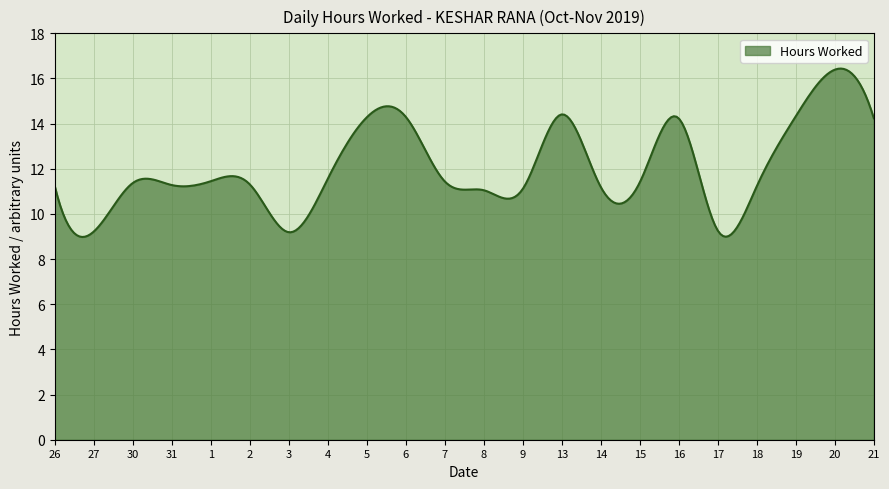

What is the difference between the maximum and minimum values?

7.5